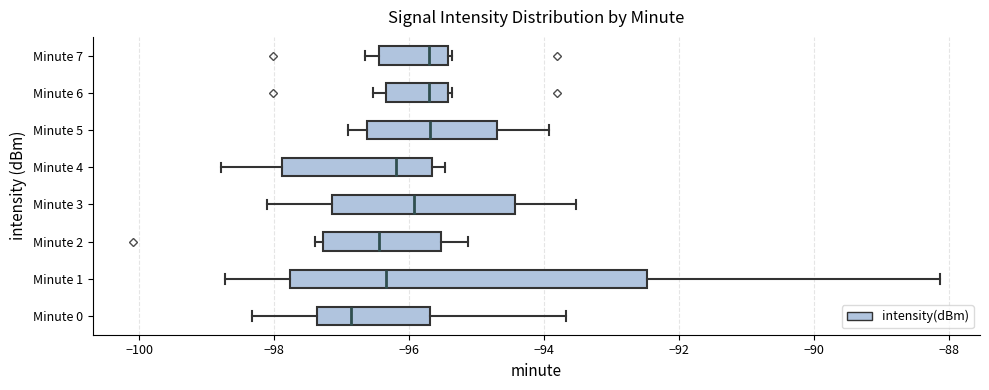

Reading bottom to top, transcribe this box plot: for each box, give where its median line is, the range the box spans, and where its two whiskers end, as read against the x-axis. The values are not printed on the chart, so give them approximately, as read against the axis.

Minute 0: median -96.8, box -97.4 to -95.6, whiskers -98.4 to -93.6
Minute 1: median -96.4, box -97.8 to -92.4, whiskers -98.8 to -88.2
Minute 2: median -96.4, box -97.2 to -95.6, whiskers -97.4 to -95.2
Minute 3: median -96.0, box -97.2 to -94.4, whiskers -98.2 to -93.6
Minute 4: median -96.2, box -97.8 to -95.6, whiskers -98.8 to -95.4
Minute 5: median -95.6, box -96.6 to -94.6, whiskers -97.0 to -94.0
Minute 6: median -95.8, box -96.4 to -95.4, whiskers -96.6 to -95.4 (just right of the box's right edge)
Minute 7: median -95.8, box -96.4 to -95.4, whiskers -96.6 to -95.4 (just right of the box's right edge)